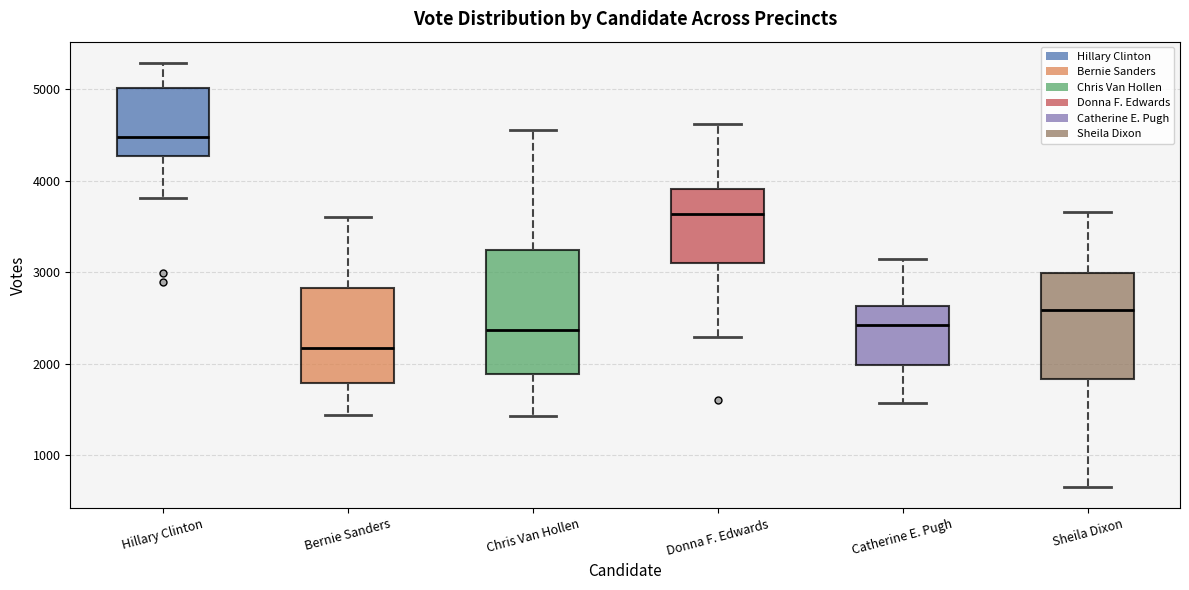

Which box's median line is the lowest?

Bernie Sanders